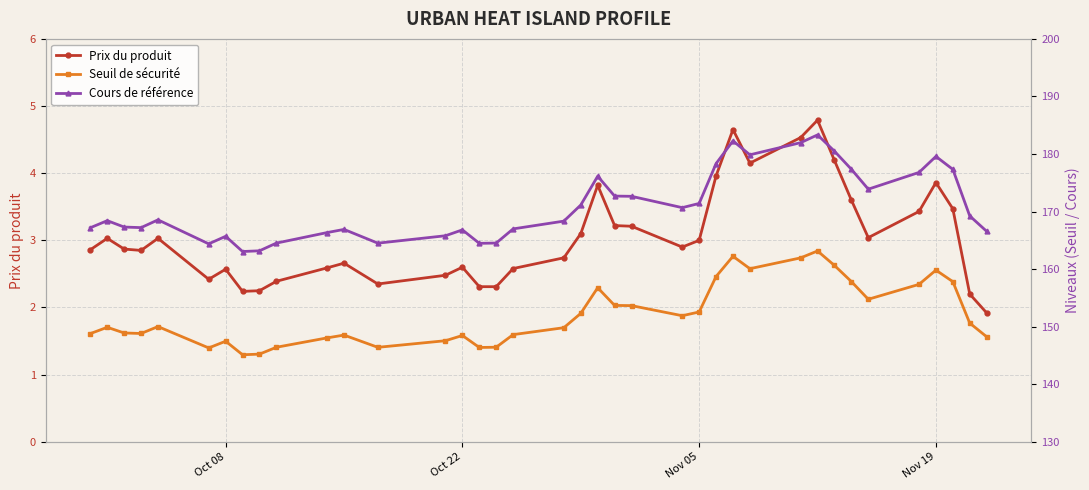

Is the value of Prix du produit at 8 greater than the value of Seuil de sécurité at 37?

No